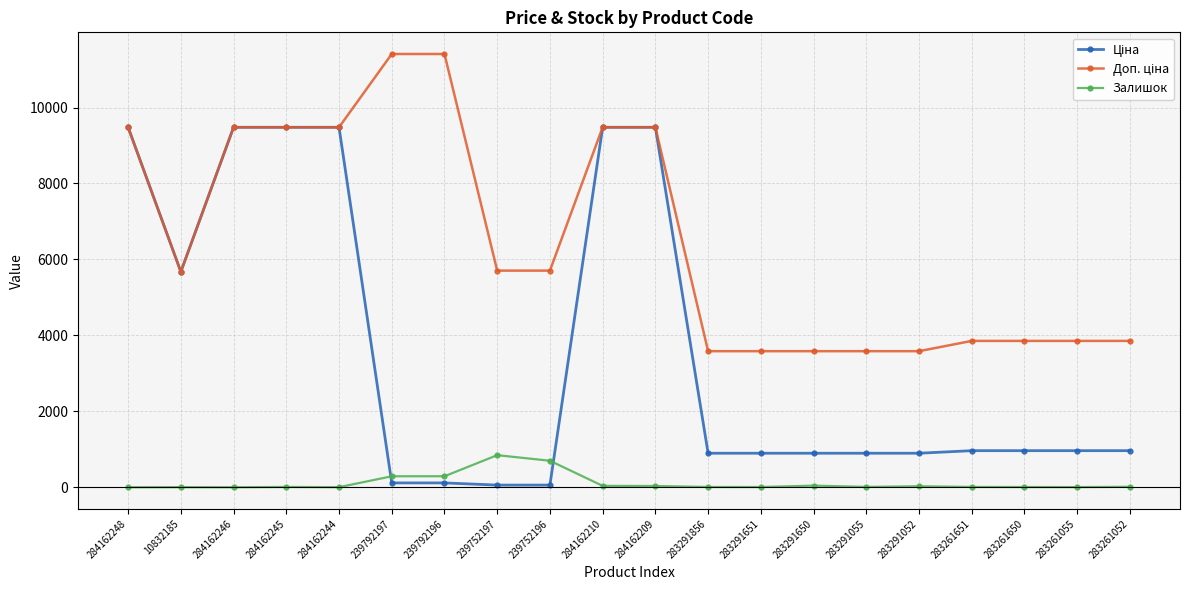

The Залишок series shows 6.0 at 283291651. True or false?

True